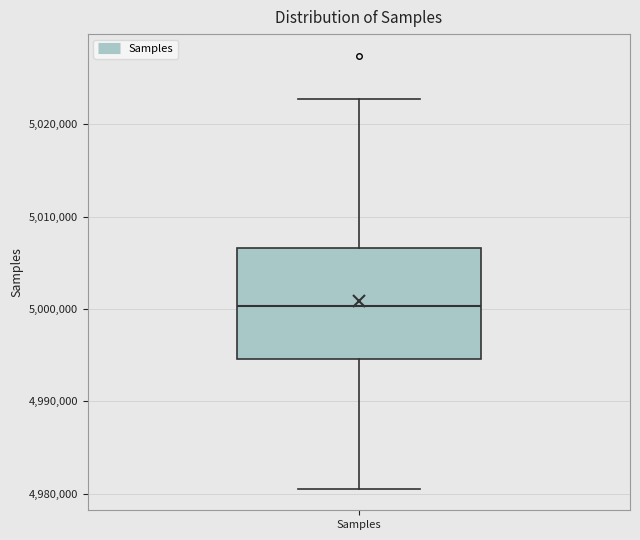

Transcribe this box plot: give where the median line is, the range the box spans, and where the two whiskers end, as read against the y-axis. The values are not printed on the chart, so give them approximately, as read against the axis.

median 5000000, box 4995000 to 5007000, whiskers 4981000 to 5023000